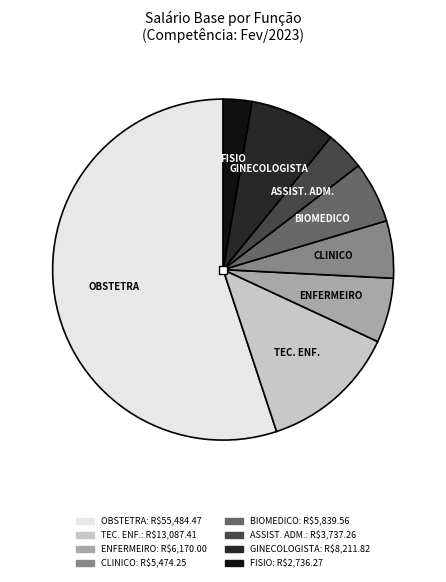

Does any single category account for the majority?

Yes